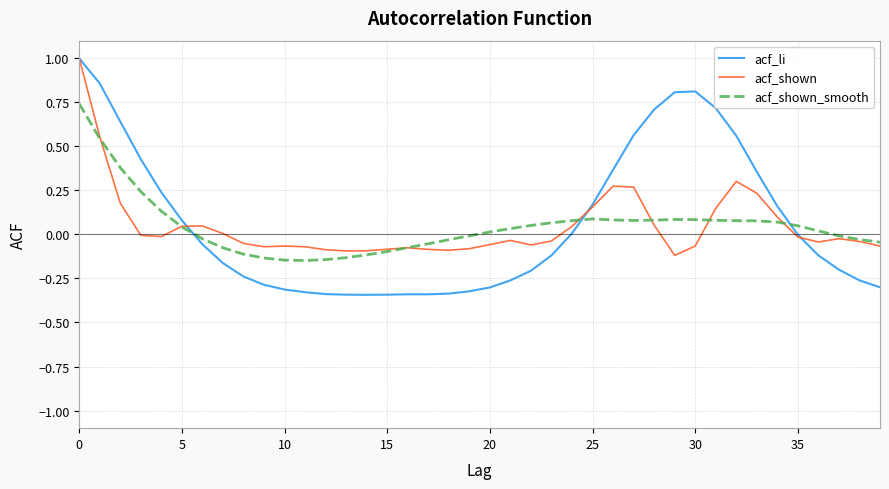

What is the maximum value for acf_li?

1.0